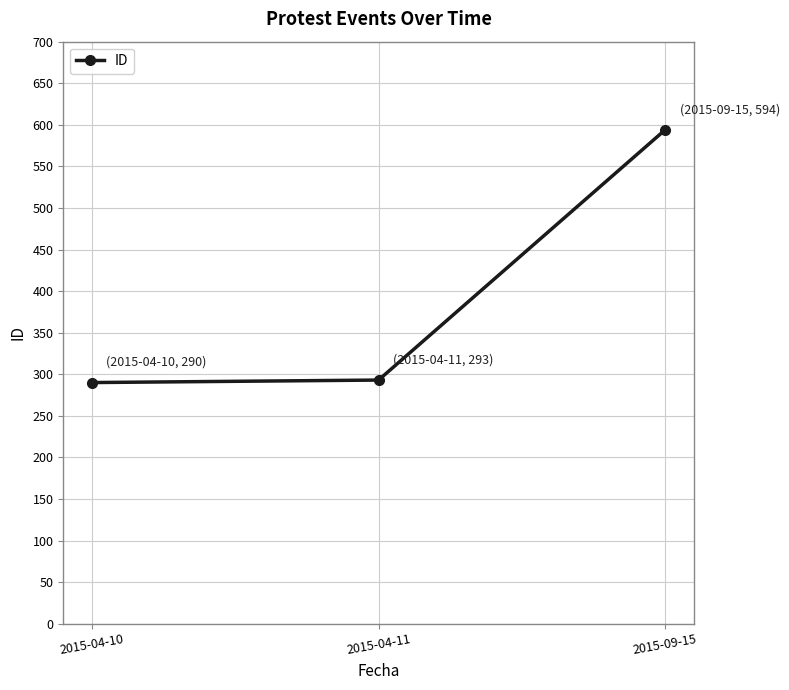

What is the change in value from 2015-04-11 to 2015-09-15?

+301